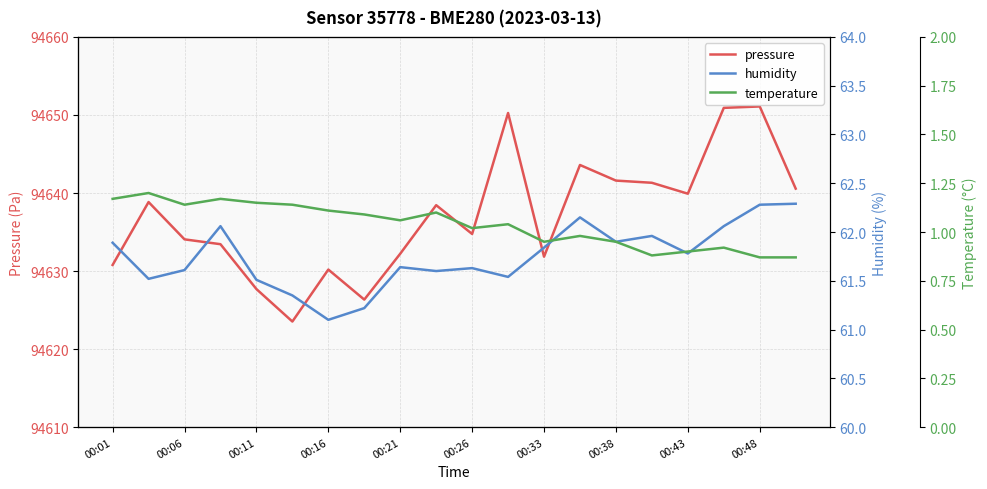

True or false: pressure and temperature intersect in this chart.

False